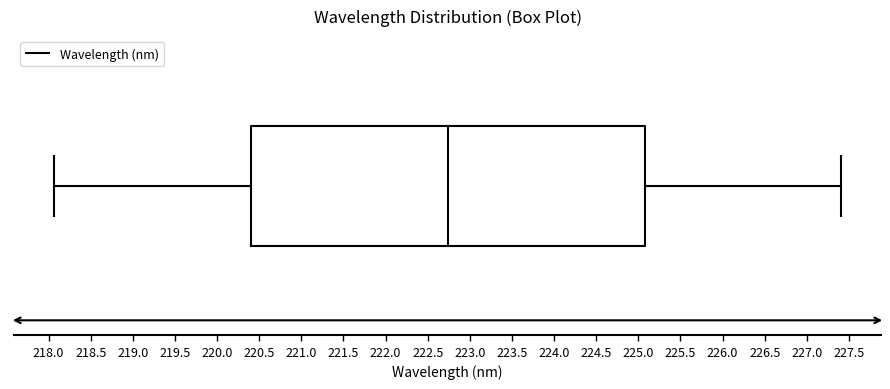

Where is the right edge of the box on the x-axis? The values are not printed on the chart, so give them approximately, as read against the axis.

225.10